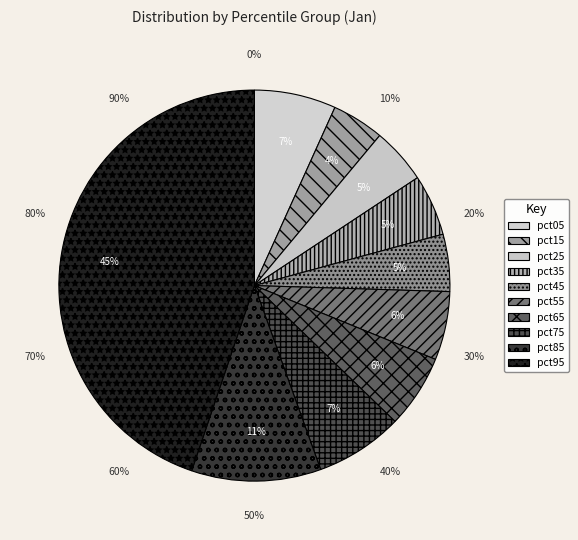

To the nearest percent, what is the difference between the pct85 and pct95 slice percentages?

34%